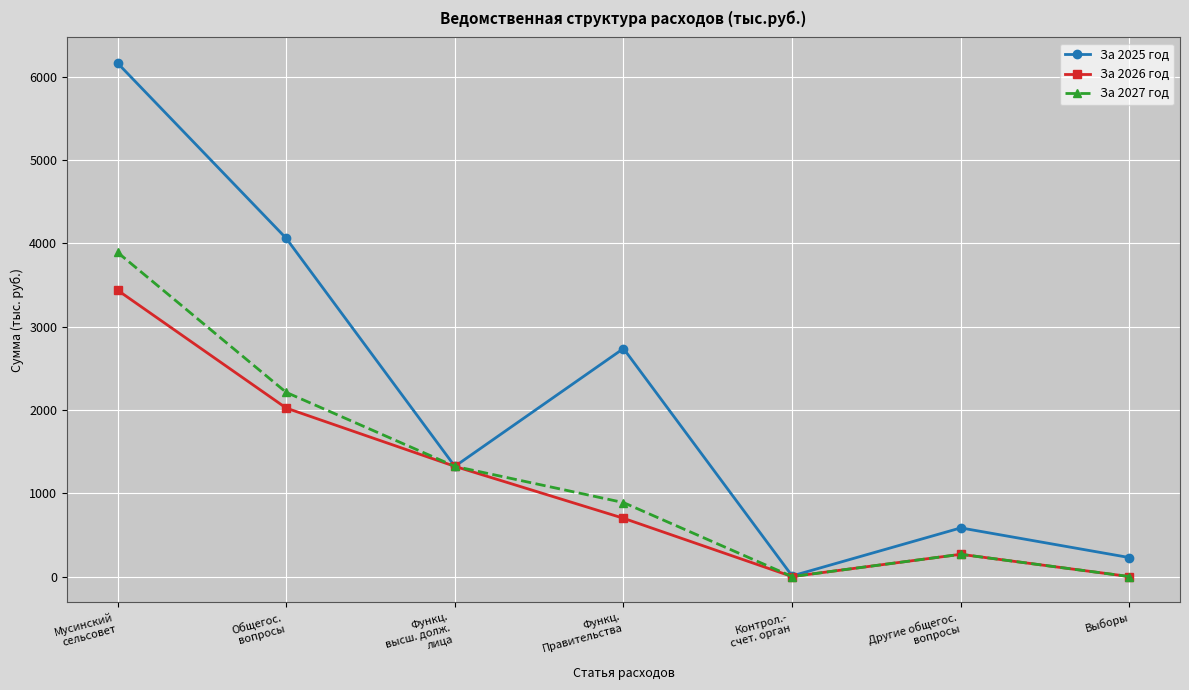

At which category does За 2027 год reach its first local valley?

Контрол.-
счет. орган